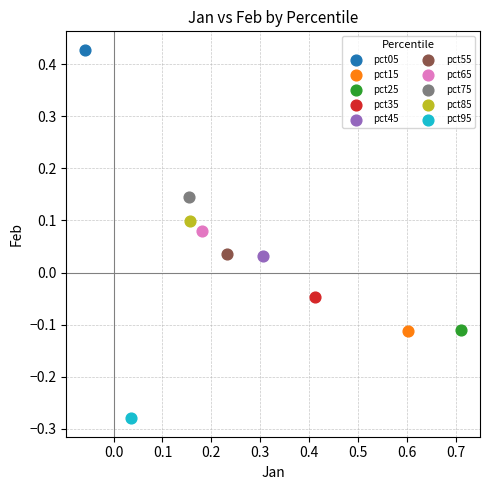

What are all the series names shown in the legend?

pct05, pct15, pct25, pct35, pct45, pct55, pct65, pct75, pct85, pct95